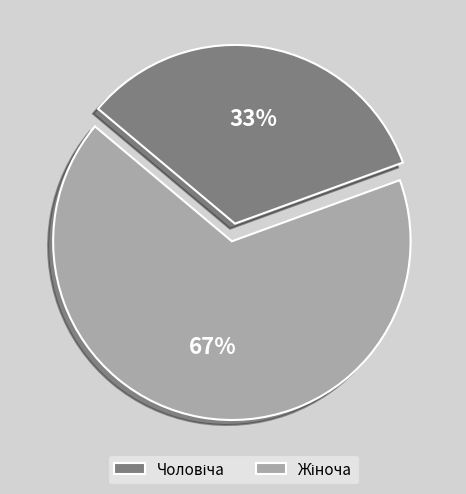

To the nearest percent, what is the average slice percentage?

50%